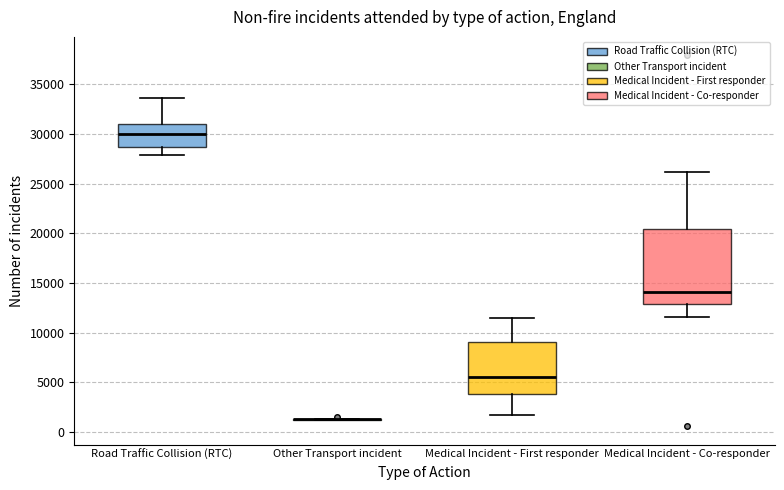

Reading left to right, transcribe this box plot: for each box, give where its median line is, the range the box spans, and where its two whiskers end, as read against the y-axis. The values are not printed on the chart, so give them approximately, as read against the axis.

Road Traffic Collision (RTC): median 30000, box 28500 to 31000, whiskers 28000 to 33500
Other Transport incident: box collapsed to a line at 1000, whiskers 1000 to 1500
Medical Incident - First responder: median 5500, box 4000 to 9000, whiskers 1500 to 11500
Medical Incident - Co-responder: median 14000, box 13000 to 20500, whiskers 11500 to 26000